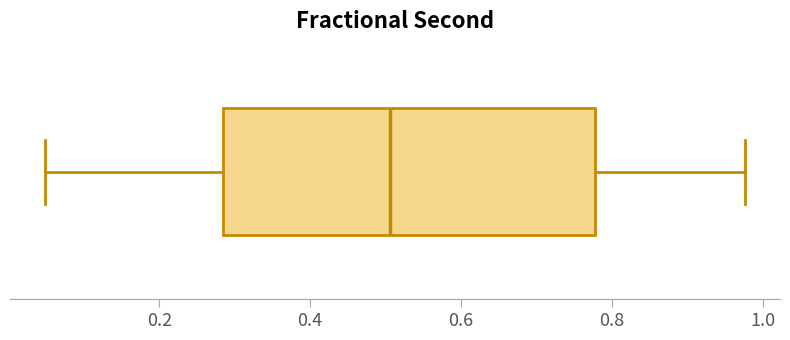

Transcribe this box plot: give where the median line is, the range the box spans, and where the two whiskers end, as read against the x-axis. The values are not printed on the chart, so give them approximately, as read against the axis.

median 0.50, box 0.28 to 0.78, whiskers 0.04 to 0.98